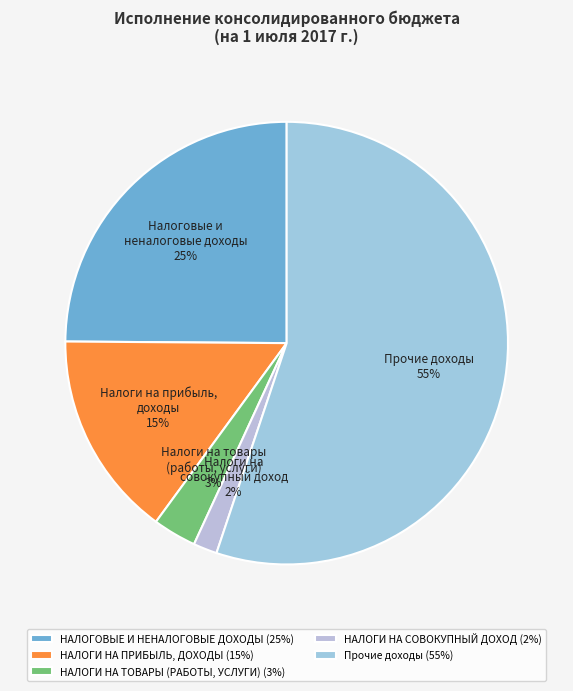

Rank the categories by value from lowest to highest.

НАЛОГИ НА СОВОКУПНЫЙ ДОХОД, НАЛОГИ НА ТОВАРЫ (РАБОТЫ, УСЛУГИ), НАЛОГИ НА ПРИБЫЛЬ, ДОХОДЫ, НАЛОГОВЫЕ И НЕНАЛОГОВЫЕ ДОХОДЫ, Прочие доходы